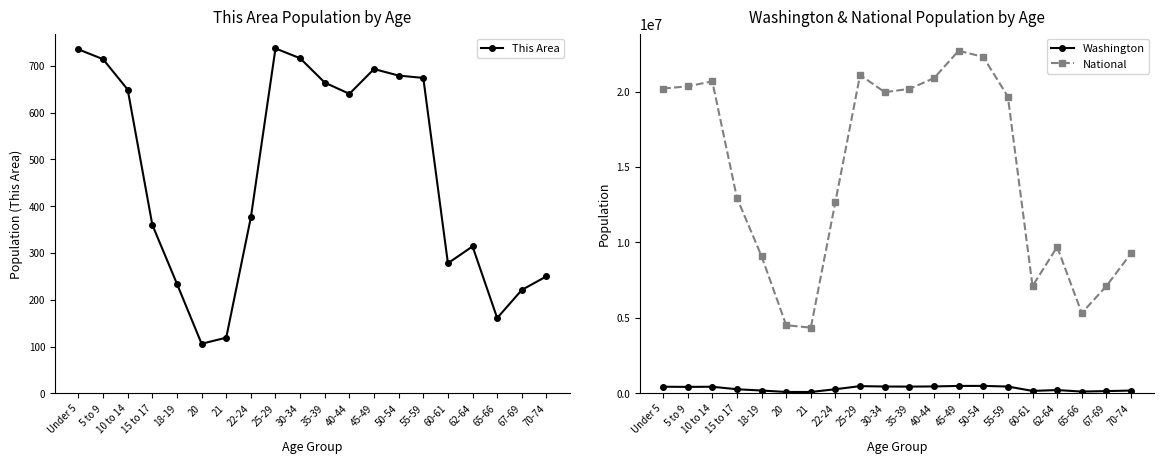

The value of This Area at 15 to 17 is 360. True or false?

True